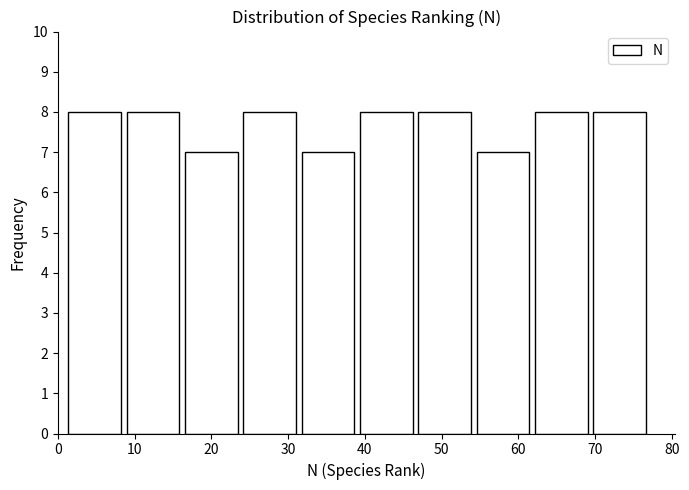

Reading left to right, list every bar in this chart as the range it spans on the x-axis followed by its height. Neither the bar edges nor the heights are printed on the chart, so give them approximately, as read against the axes.

1.0 to 8.6: 8
8.6 to 16.2: 8
16.2 to 23.8: 7
23.8 to 31.4: 8
31.4 to 39.0: 7
39.0 to 46.6: 8
46.6 to 54.2: 8
54.2 to 61.8: 7
61.8 to 69.4: 8
69.4 to 77.0: 8